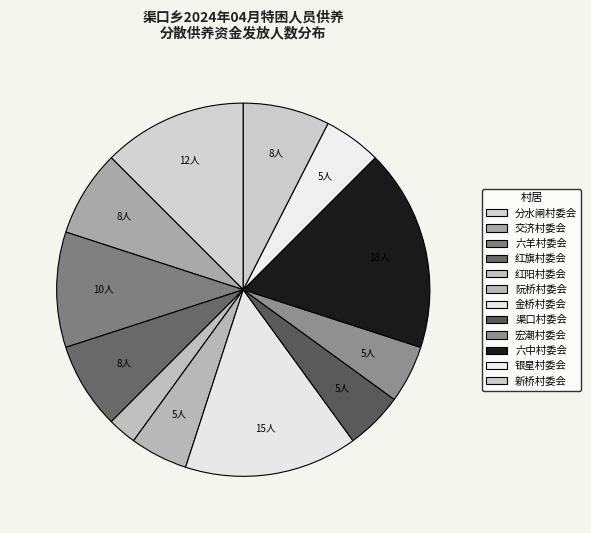

Combined, do 红阳村委会 and 金桥村委会 account for over 50%?

No